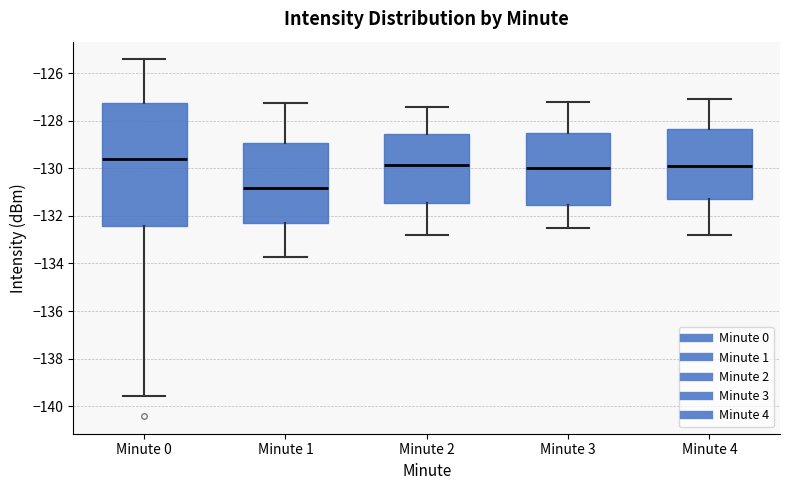

Where does the median line of the box for Minute 1 sit on the y-axis? The values are not printed on the chart, so give them approximately, as read against the axis.

-130.8